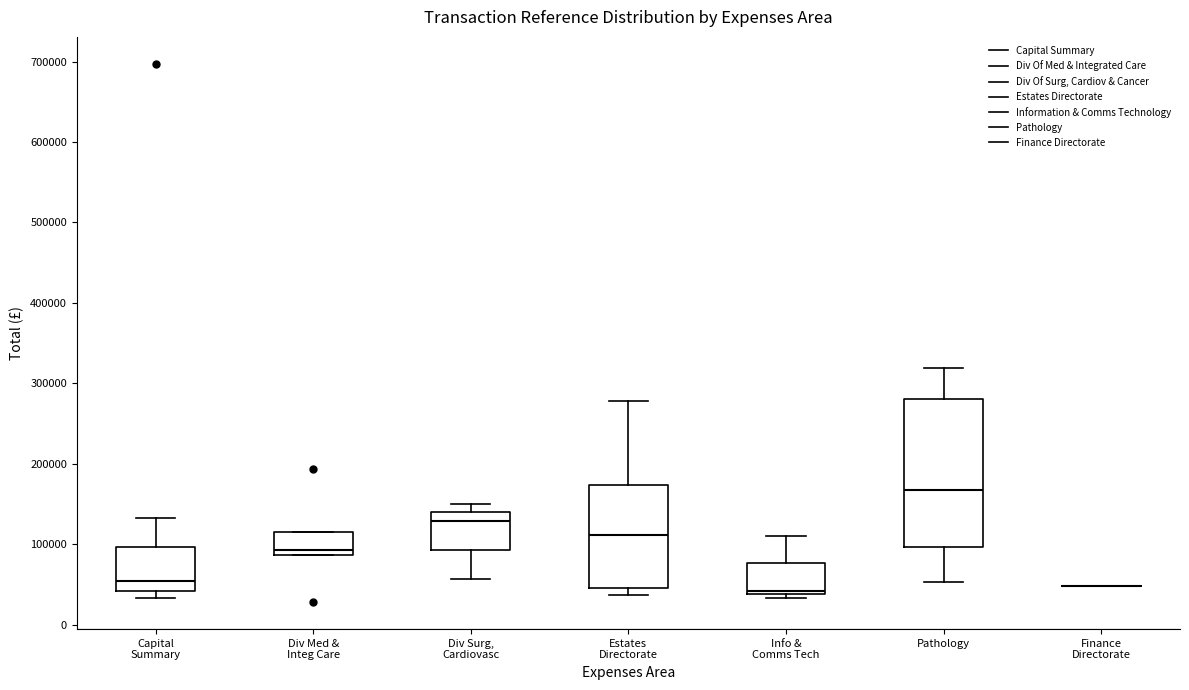

Reading left to right, transcribe this box plot: for each box, give where its median line is, the range the box spans, and where its two whiskers end, as read against the y-axis. The values are not printed on the chart, so give them approximately, as read against the axis.

Capital Summary: median 50000, box 40000 to 100000, whiskers 30000 to 130000
Div Med & Integ Care: median 90000 (just above the box's lower edge), box 90000 to 110000, whiskers 90000 to 110000
Div Surg, Cardiovasc: median 130000, box 90000 to 140000, whiskers 60000 to 150000
Estates Directorate: median 110000, box 50000 to 170000, whiskers 40000 to 280000
Info & Comms Tech: median 40000 (just above the box's lower edge), box 40000 to 80000, whiskers 30000 to 110000
Pathology: median 170000, box 100000 to 280000, whiskers 50000 to 320000
Finance Directorate: box collapsed to a line at 50000, whiskers 50000 to 50000